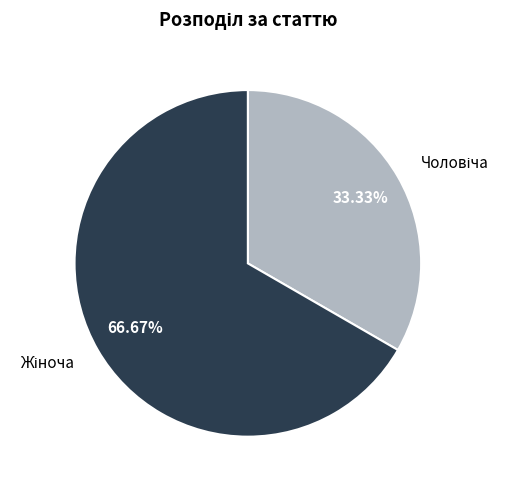

Does any single category account for the majority?

Yes